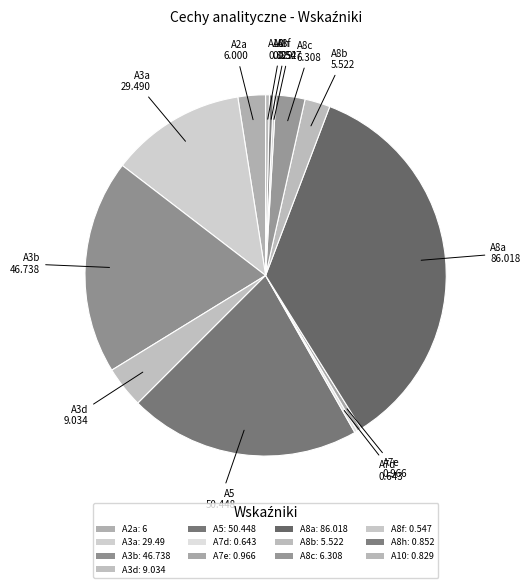

What percentage is the A8a slice, to the nearest percent?

35%